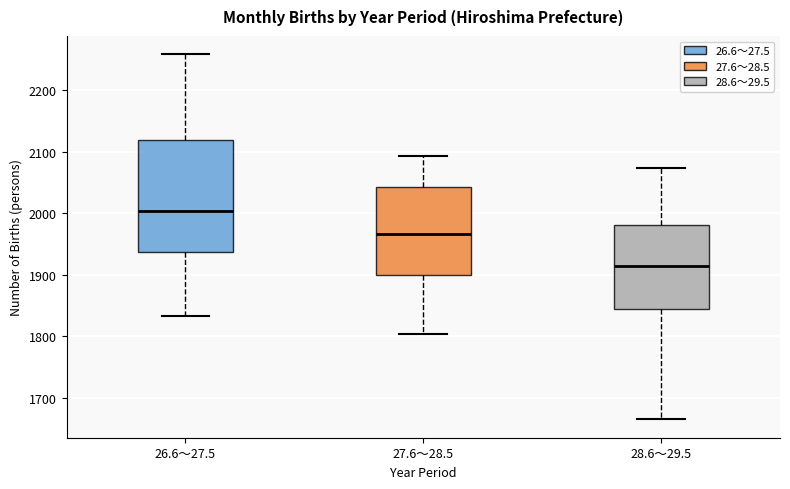

Which box's median line is the lowest?

28.6～29.5